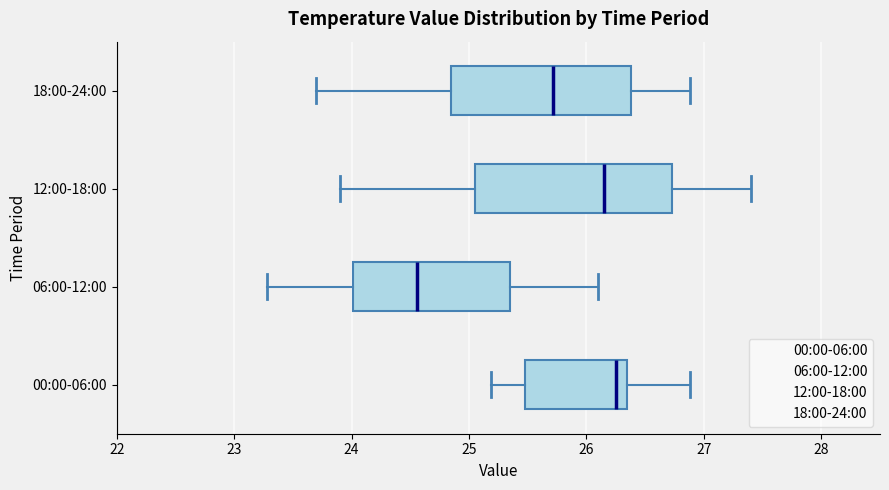

Reading bottom to top, transcribe this box plot: for each box, give where its median line is, the range the box spans, and where its two whiskers end, as read against the x-axis. The values are not printed on the chart, so give them approximately, as read against the axis.

00:00-06:00: median 26.3 (just left of the box's right edge), box 25.5 to 26.3, whiskers 25.2 to 26.9
06:00-12:00: median 24.6, box 24.0 to 25.4, whiskers 23.3 to 26.1
12:00-18:00: median 26.2, box 25.1 to 26.7, whiskers 23.9 to 27.4
18:00-24:00: median 25.7, box 24.9 to 26.4, whiskers 23.7 to 26.9